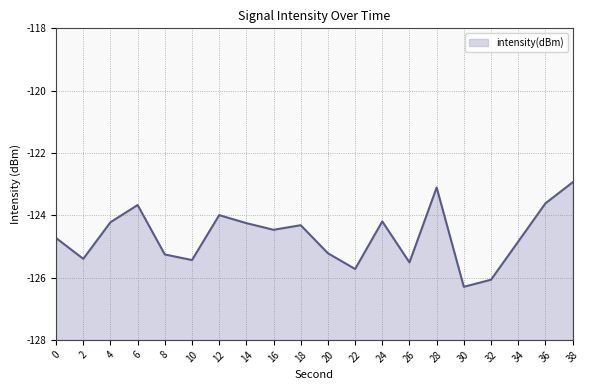

At which category does the chart reach its peak across all series?

38